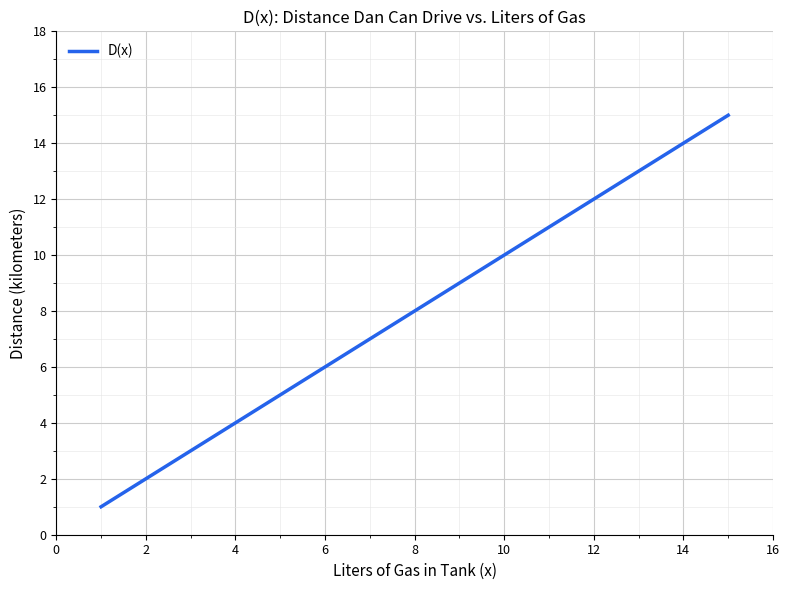

What is the greatest value displayed?

15